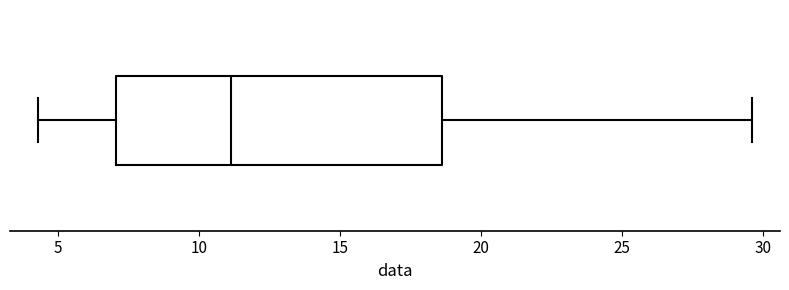

Read this box plot against the x-axis: the position of the median line, the range covered by the box, and the ends of both whiskers. The values are not printed on the chart, so give them approximately, as read against the axis.

median 11.0, box 7.0 to 18.5, whiskers 4.5 to 29.5